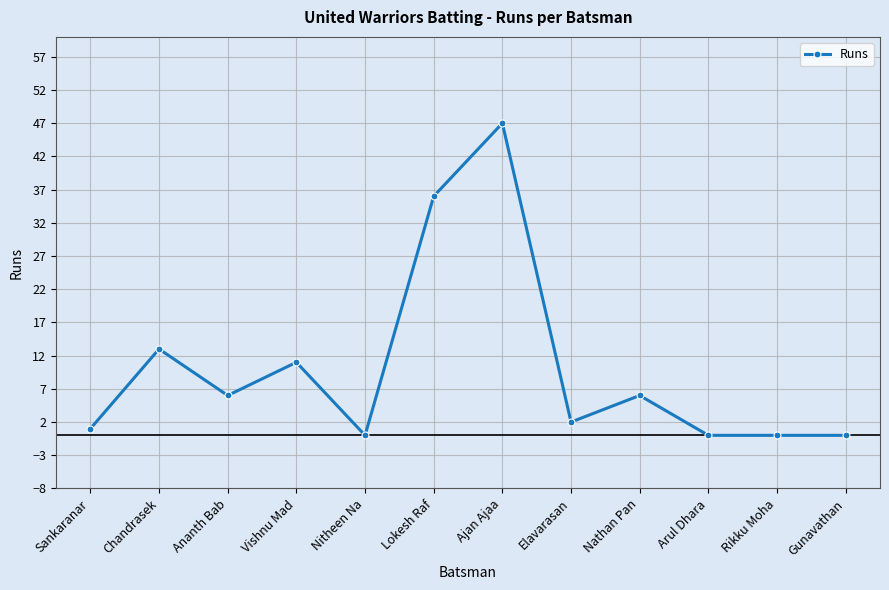

Between Rikku Moha and Lokesh Raf, which is larger?

Lokesh Raf